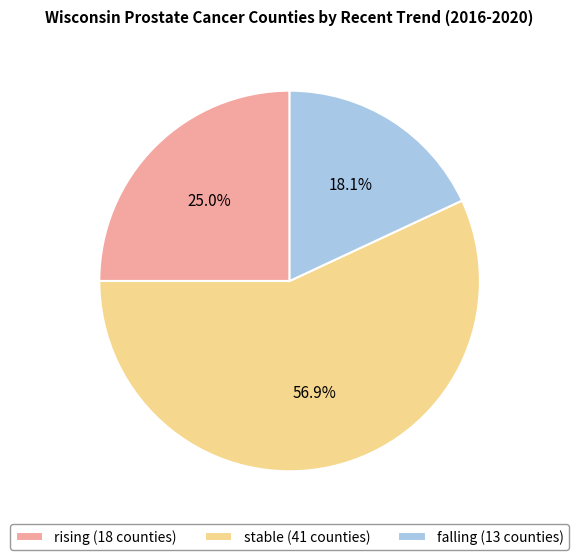

Is there a majority slice in this chart?

Yes